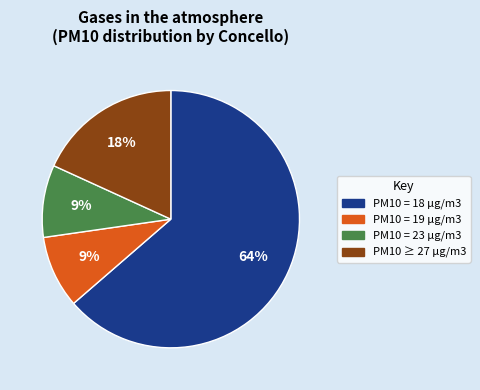

Count the number of slices in the pie.

4